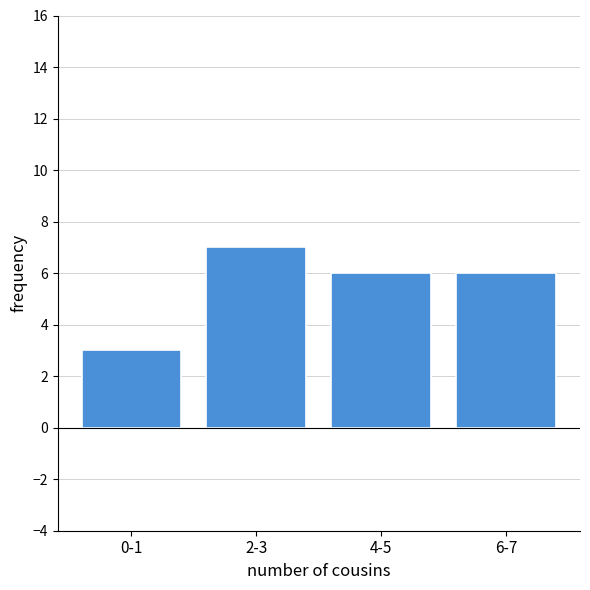

Reading left to right, transcribe all the data shown in this chart.

3	7	6	6